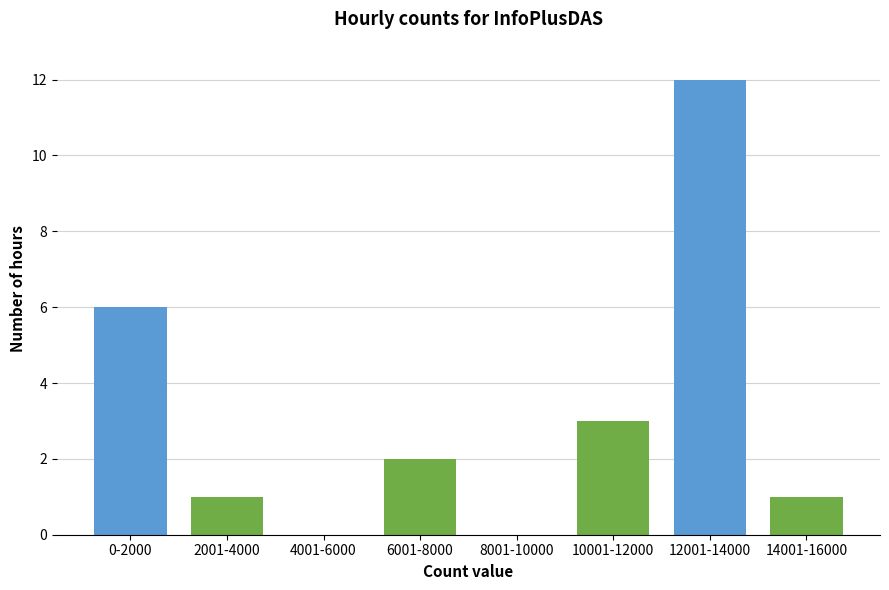

Reading left to right, list all the values displayed in this chart.

0-2000=6	2001-4000=1	4001-6000=0	6001-8000=2	8001-10000=0	10001-12000=3	12001-14000=12	14001-16000=1